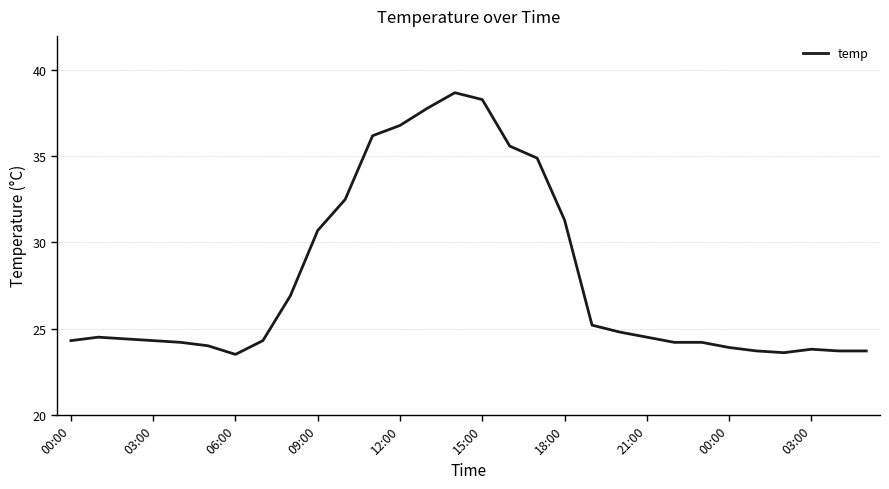

What is the minimum value shown in the chart?

23.5